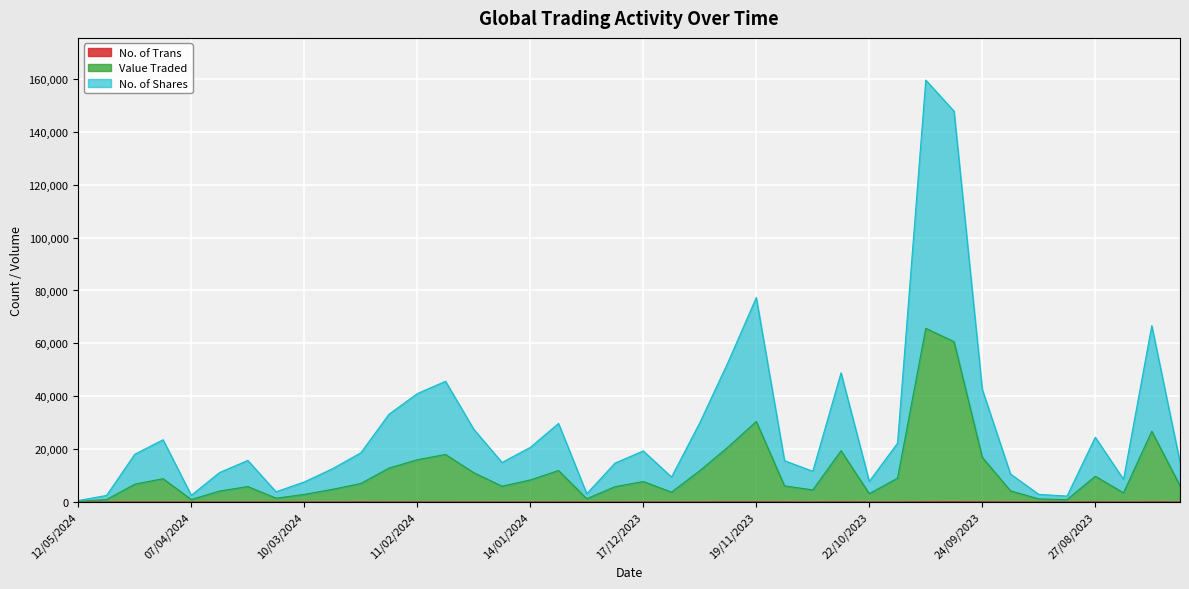

Reading left to right, what are all the values shown in this chart?

Value Traded: 12/05/2024=213	28/04/2024=935	21/04/2024=6753	14/04/2024=8815	07/04/2024=946	31/03/2024=4143	24/03/2024=5850	17/03/2024=1448	10/03/2024=2882	03/03/2024=4798	25/02/2024=7009	18/02/2024=12830	11/02/2024=15998	04/02/2024=17975	28/01/2024=11081	21/01/2024=5980	14/01/2024=8346	07/01/2024=11906	31/12/2023=1247	24/12/2023=5805	17/12/2023=7733	10/12/2023=3745	03/12/2023=11851	26/11/2023=20780	19/11/2023=30449	12/11/2023=6085	05/11/2023=4583	29/10/2023=19391	22/10/2023=3166	15/10/2023=9012	08/10/2023=65673	01/10/2023=60637	24/09/2023=16909	17/09/2023=4227	10/09/2023=1167	03/09/2023=916	27/08/2023=9747	20/08/2023=3474	13/08/2023=26777	06/08/2023=6159
No. of Shares: 12/05/2024=565	28/04/2024=2493	21/04/2024=18074	14/04/2024=23554	07/04/2024=2541	31/03/2024=11143	24/03/2024=15742	17/03/2024=3876	10/03/2024=7598	03/03/2024=12611	25/02/2024=18589	18/02/2024=33216	11/02/2024=41008	04/02/2024=45662	28/01/2024=27511	21/01/2024=14961	14/01/2024=20665	07/01/2024=29712	31/12/2023=3144	24/12/2023=14723	17/12/2023=19327	10/12/2023=9445	03/12/2023=29993	26/11/2023=52871	19/11/2023=77317	12/11/2023=15627	05/11/2023=11633	29/10/2023=48856	22/10/2023=7806	15/10/2023=22250	08/10/2023=159564	01/10/2023=147809	24/09/2023=42587	17/09/2023=10588	10/09/2023=2896	03/09/2023=2254	27/08/2023=24491	20/08/2023=8576	13/08/2023=66686	06/08/2023=15053
No. of Trans: 12/05/2024=5	28/04/2024=5	21/04/2024=23	14/04/2024=24	07/04/2024=5	31/03/2024=13	24/03/2024=13	17/03/2024=9	10/03/2024=18	03/03/2024=19	25/02/2024=42	18/02/2024=25	11/02/2024=31	04/02/2024=31	28/01/2024=26	21/01/2024=15	14/01/2024=21	07/01/2024=34	31/12/2023=6	24/12/2023=6	17/12/2023=25	10/12/2023=13	03/12/2023=26	26/11/2023=61	19/11/2023=80	12/11/2023=39	05/11/2023=27	29/10/2023=72	22/10/2023=19	15/10/2023=28	08/10/2023=100	01/10/2023=149	24/09/2023=62	17/09/2023=17	10/09/2023=11	03/09/2023=11	27/08/2023=35	20/08/2023=5	13/08/2023=52	06/08/2023=20